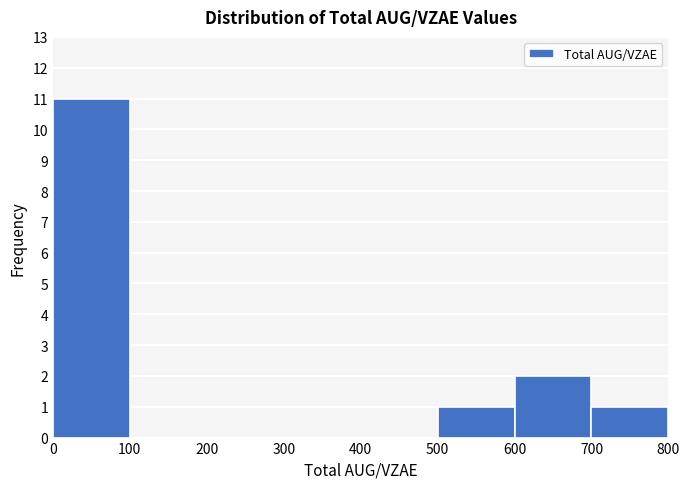

Reading left to right, transcribe this chart: for each bar, give the range it covers on the x-axis and its height. The values are not printed on the chart, so give them approximately, as read against the axis.

0 to 100: 11
100 to 200: 0
200 to 300: 0
300 to 400: 0
400 to 500: 0
500 to 600: 1
600 to 700: 2
700 to 800: 1